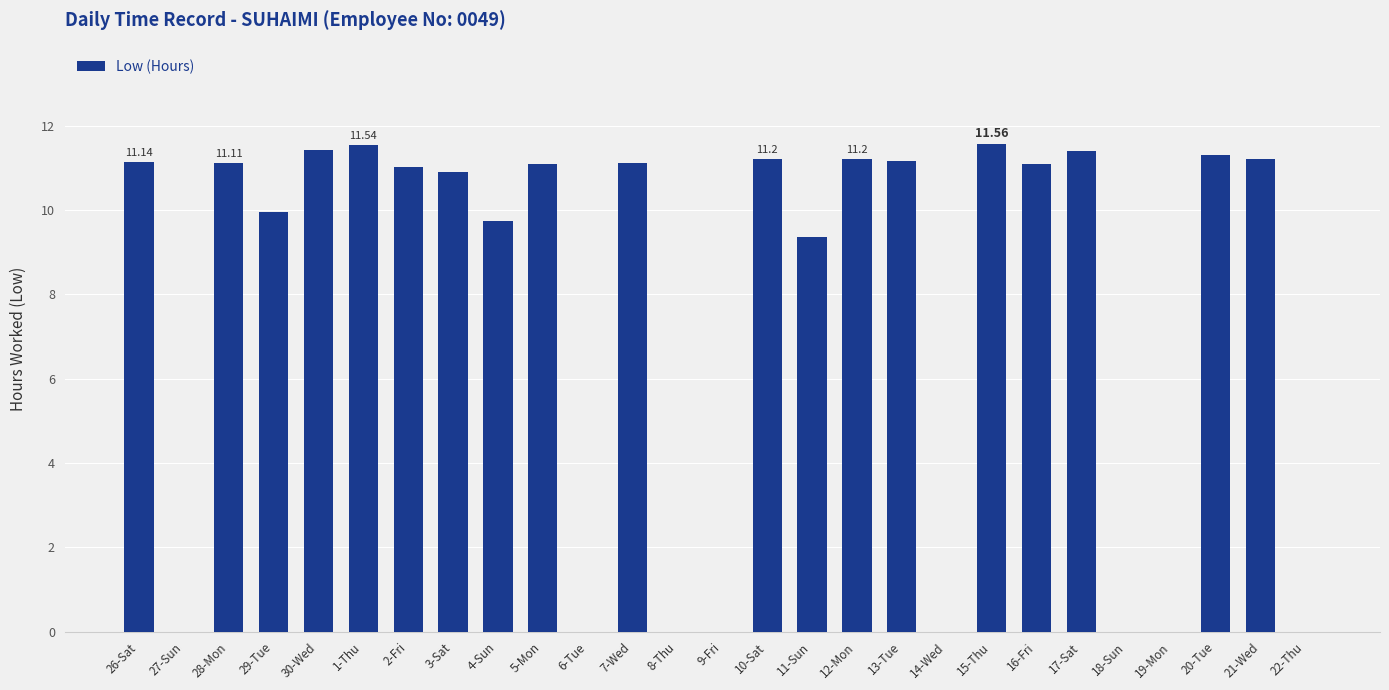

Which has a higher value, 1-Thu or 14-Wed?

1-Thu